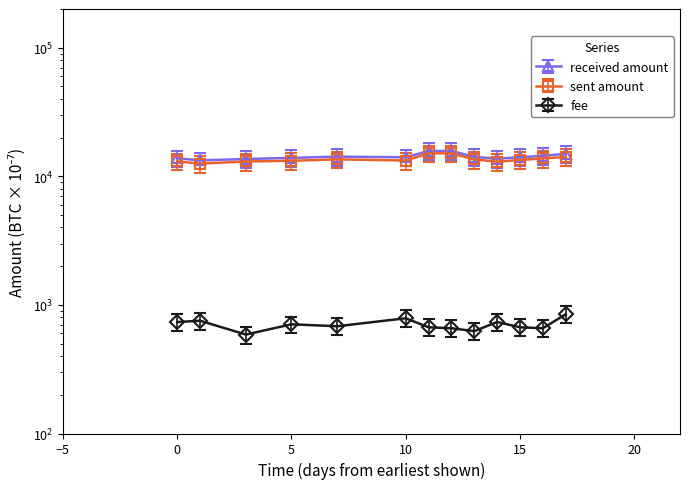

Is this an area chart (filled region under the line)?

No